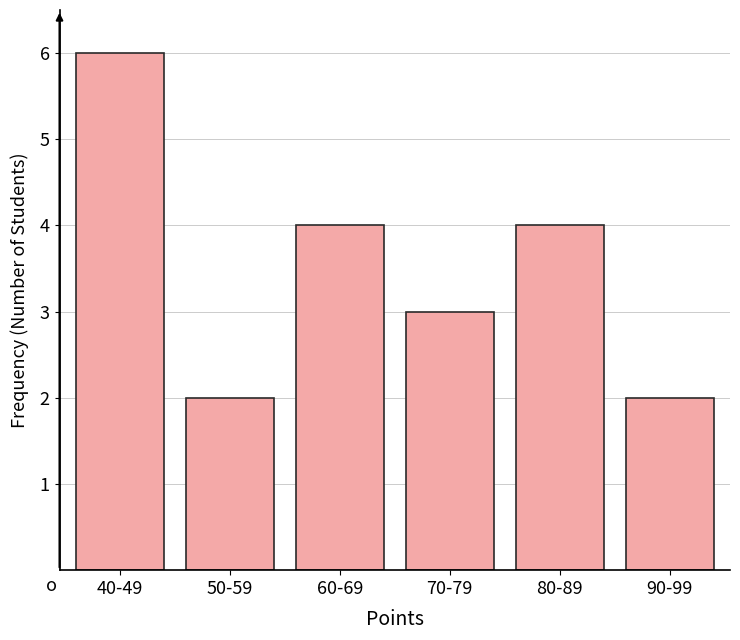

Reading right to left, extract all data points from this chart.

2	4	3	4	2	6